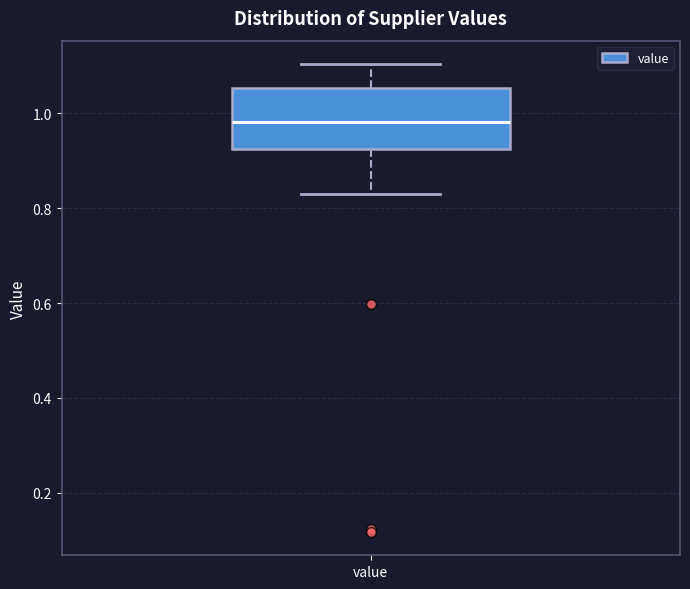

Read this box plot against the y-axis: the position of the median line, the range covered by the box, and the ends of both whiskers. The values are not printed on the chart, so give them approximately, as read against the axis.

median 0.98, box 0.92 to 1.06, whiskers 0.82 to 1.10